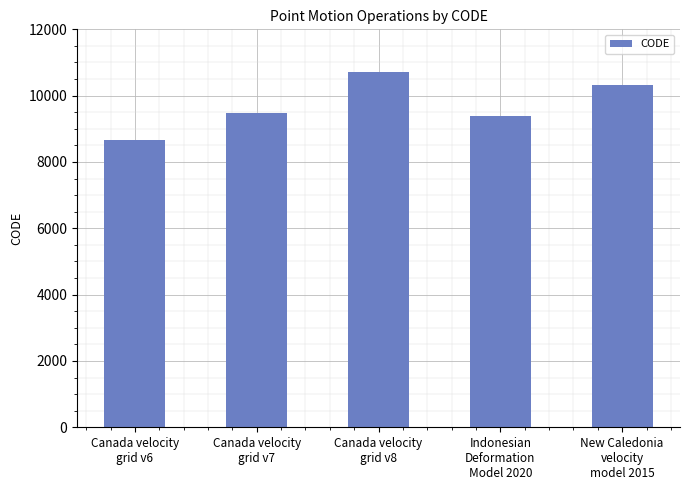

What is the label of the 4th bar from the right?

Canada velocity
grid v7